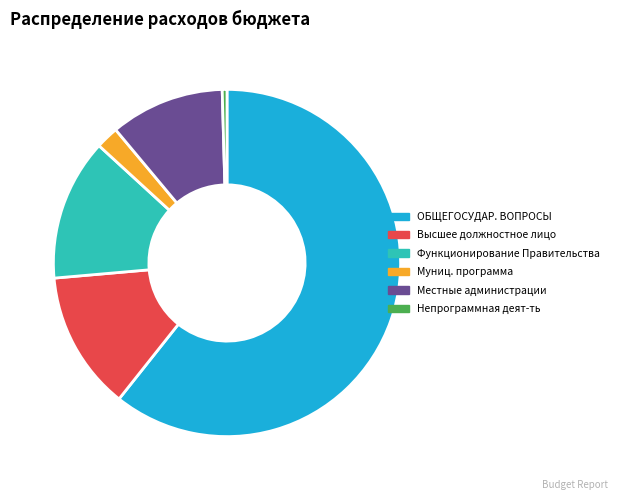

Is there a majority slice in this chart?

Yes